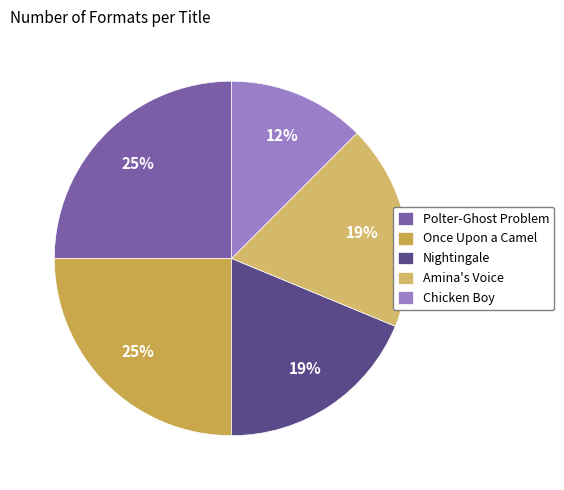

True or false: Once Upon a Camel accounts for 25% of the total.

True